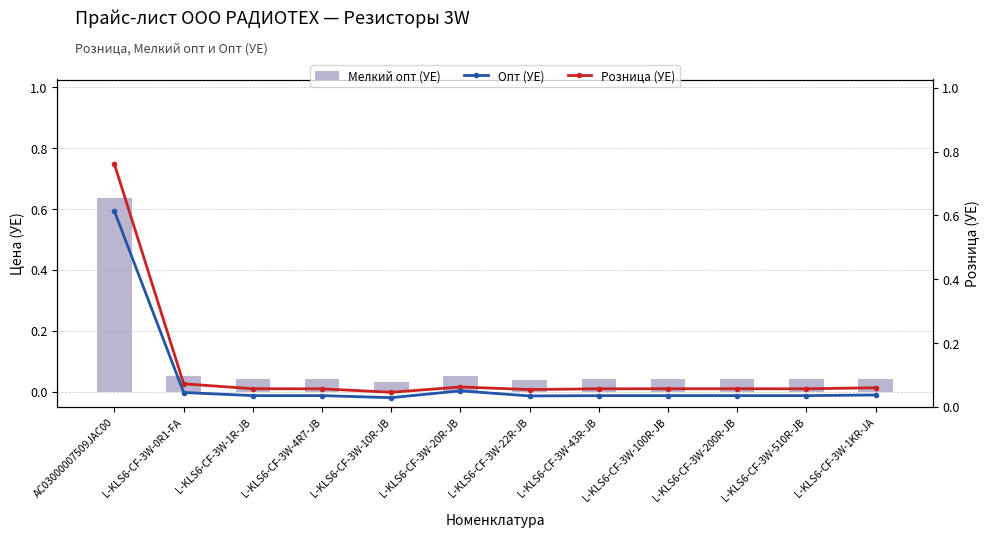

At how many categories does at least one series exceed 0?

12